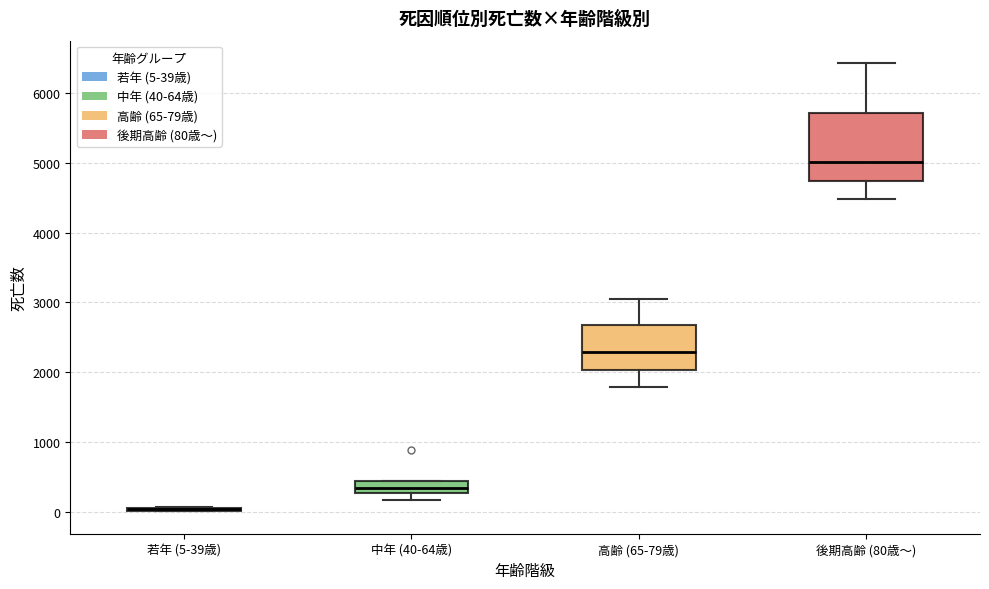

Reading left to right, read every box against the y-axis: the position of its median line, the range the box covers, and the ends of its whiskers. The values are not printed on the chart, so give them approximately, as read against the axis.

若年 (5-39歳): box collapsed to a line at 0, whiskers 0 to 100
中年 (40-64歳): median 300 (inside the box), box 300 to 400, whiskers 200 to 400
高齢 (65-79歳): median 2300, box 2000 to 2700, whiskers 1800 to 3100
後期高齢 (80歳～): median 5000, box 4700 to 5700, whiskers 4500 to 6400